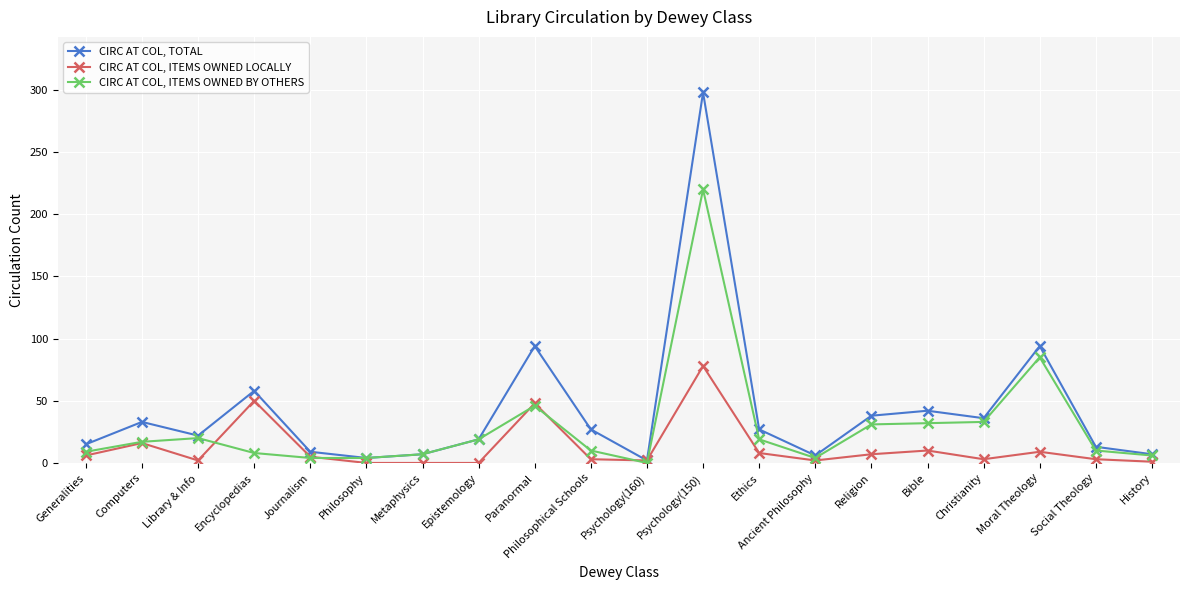

What value does the CIRC AT COL, ITEMS OWNED BY OTHERS series have at Christianity, to the nearest 50?

50